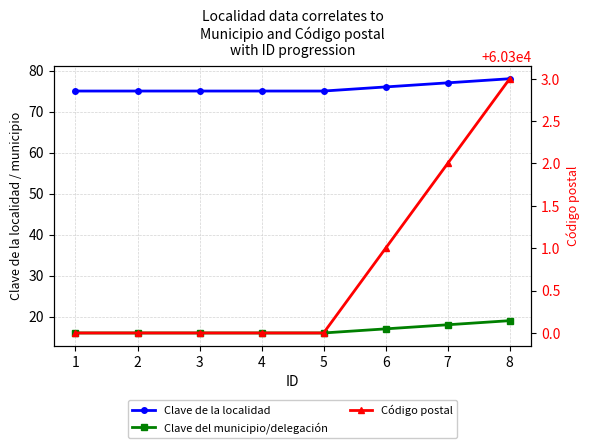

Is the value of Clave del municipio/delegación at 4 greater than the value of Código postal at 3?

No